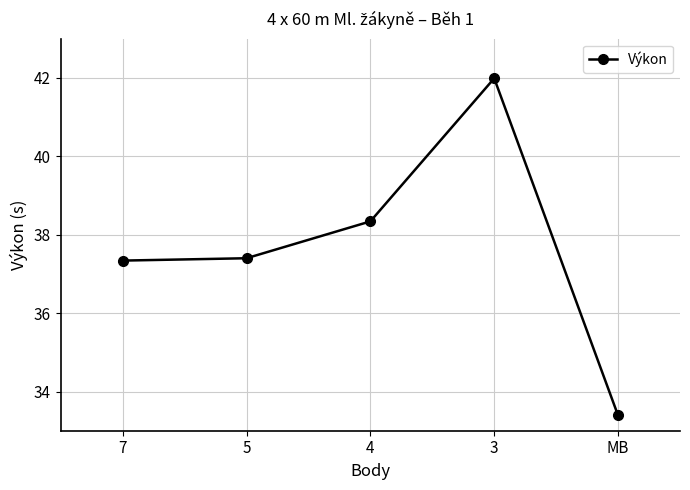

Reading left to right, list all the values displayed in this chart.

7=37.3	5=37.4	4=38.3	3=42.0	MB=33.4